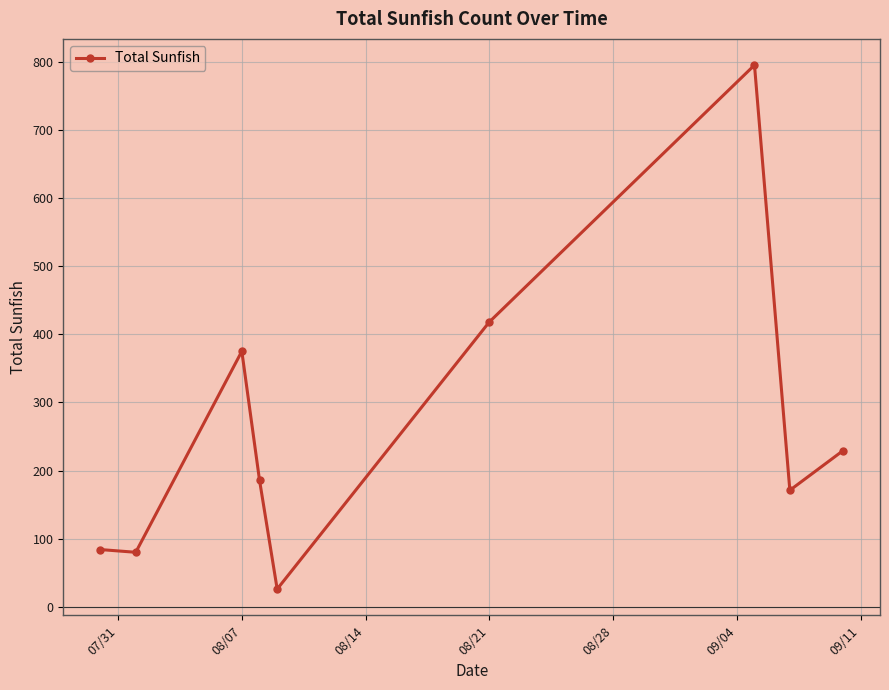

What is the smallest value displayed?

26